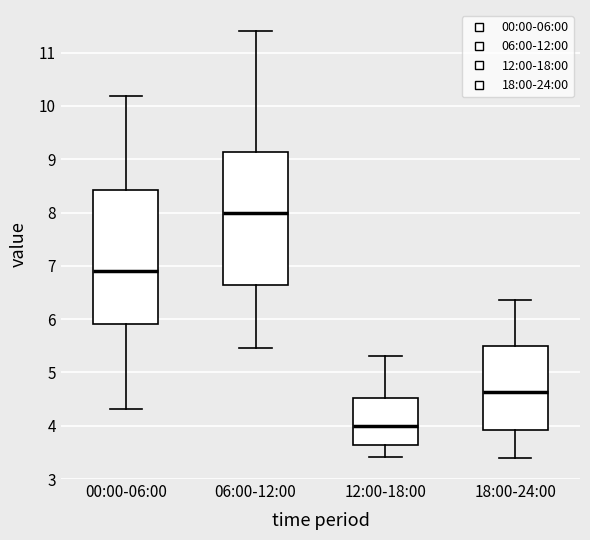

Which box has the highest median line?

06:00-12:00